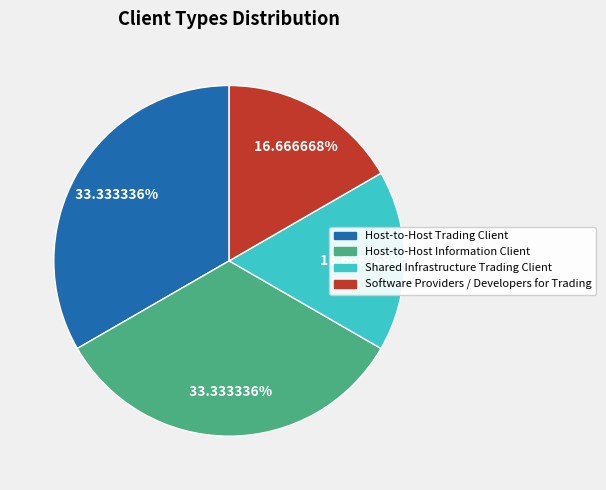

What is the total percentage of Host-to-Host Information Client and Shared Infrastructure Trading Client?

50.0%